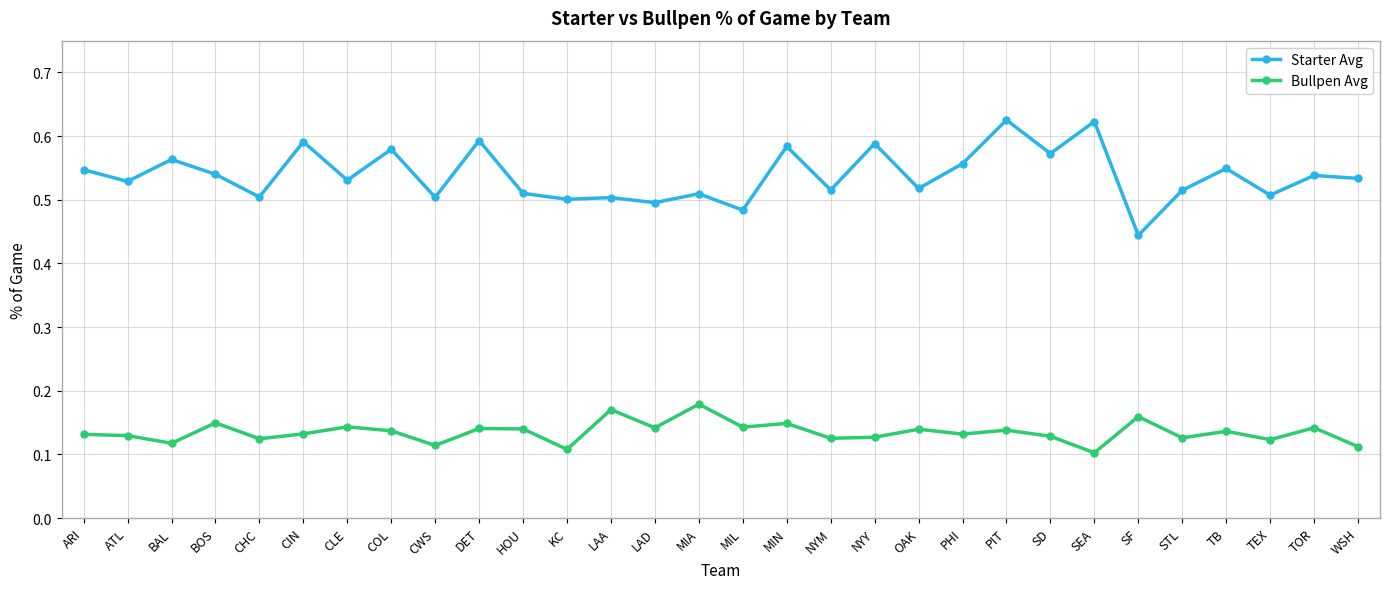

What is the sum of the Starter Avg values at BAL and CHC?

1.1